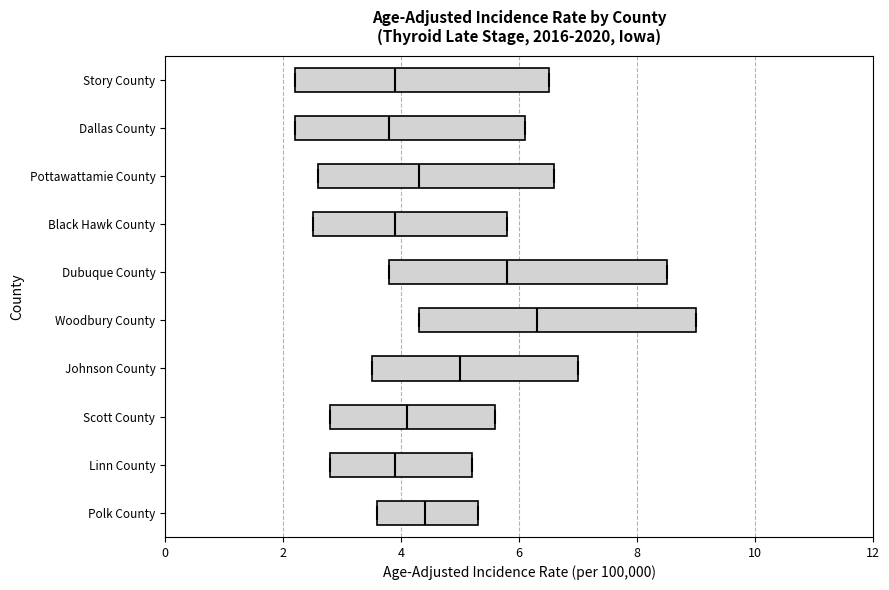

Where is the right edge of the box for Johnson County on the x-axis? The values are not printed on the chart, so give them approximately, as read against the axis.

7.0